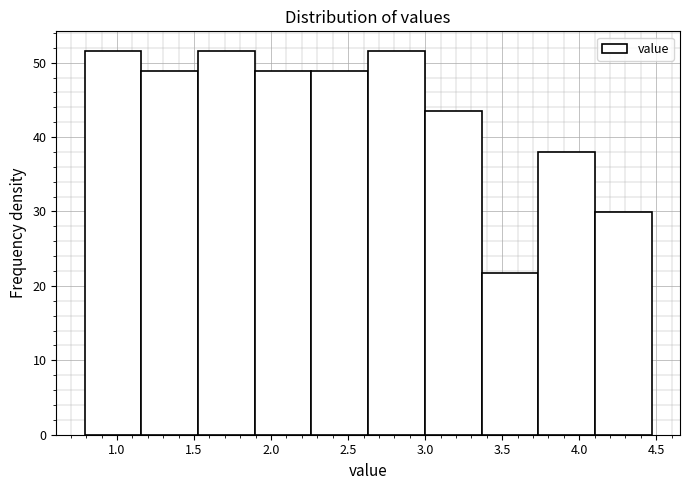

How tall is the bar that spans 1.15 to 1.55 on the x-axis? Neither the bar edges nor the heights are printed on the chart, so give them approximately, as read against the axes.

49